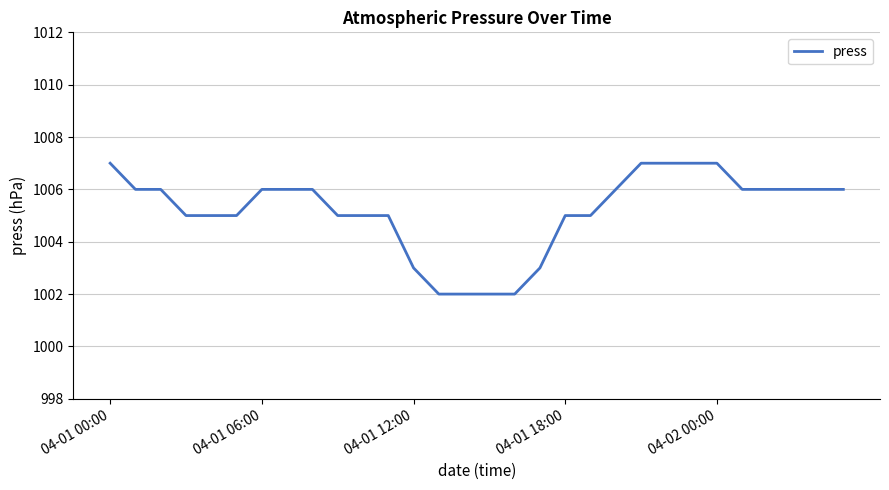

Reading right to left, list all the values displayed in this chart.

1006	1006	1006	1006	1006	1007	1007	1007	1007	1006	1005	1005	1003	1002	1002	1002	1002	1003	1005	1005	1005	1006	1006	1006	1005	1005	1005	1006	1006	1007